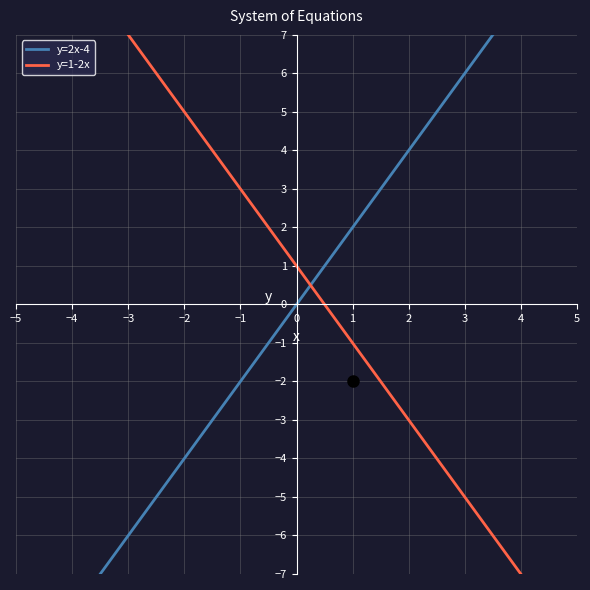

Which series ends up on top after the final intersection of y=1-2x and y=2x-4?

y=2x-4